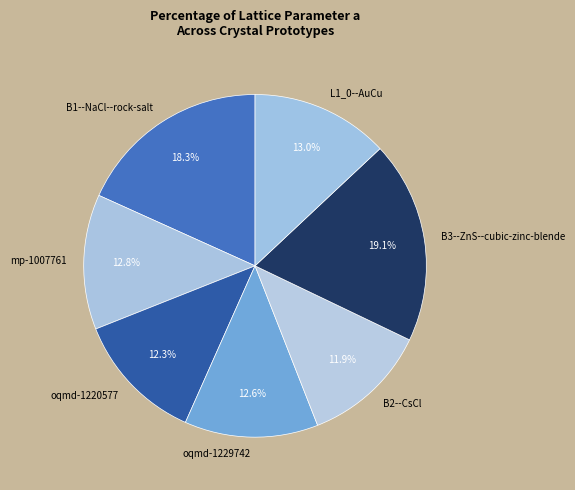

How much of the chart is everything except B1--NaCl--rock-salt?

81.7%